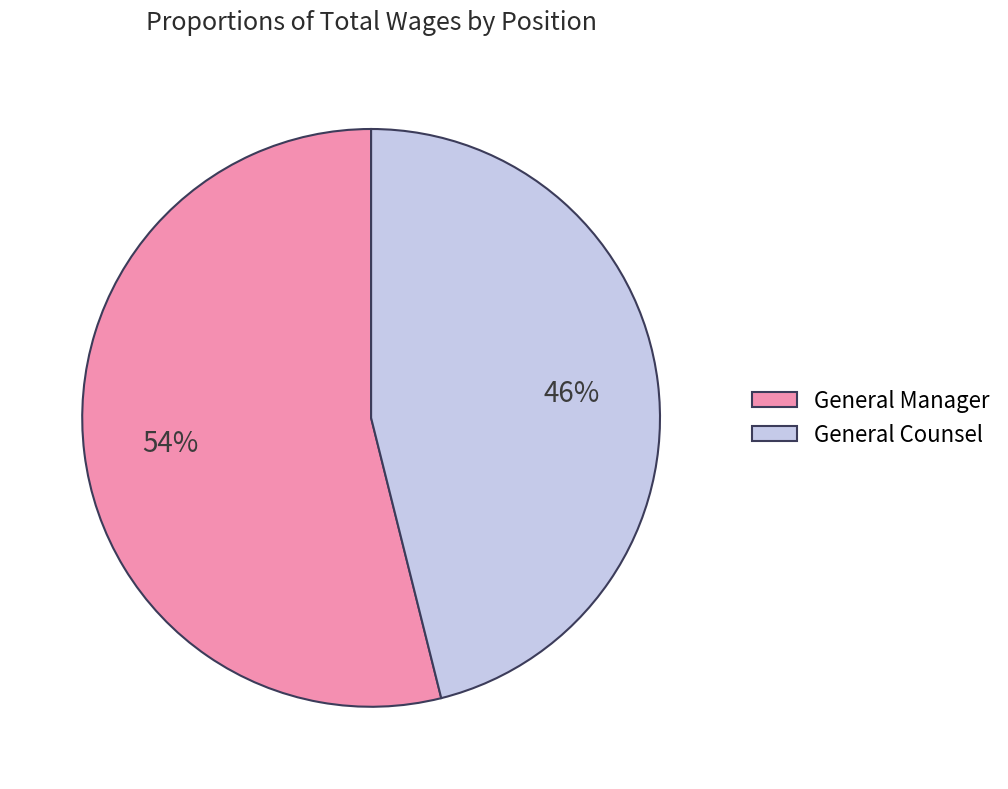

Between General Counsel and General Manager, which is larger?

General Manager